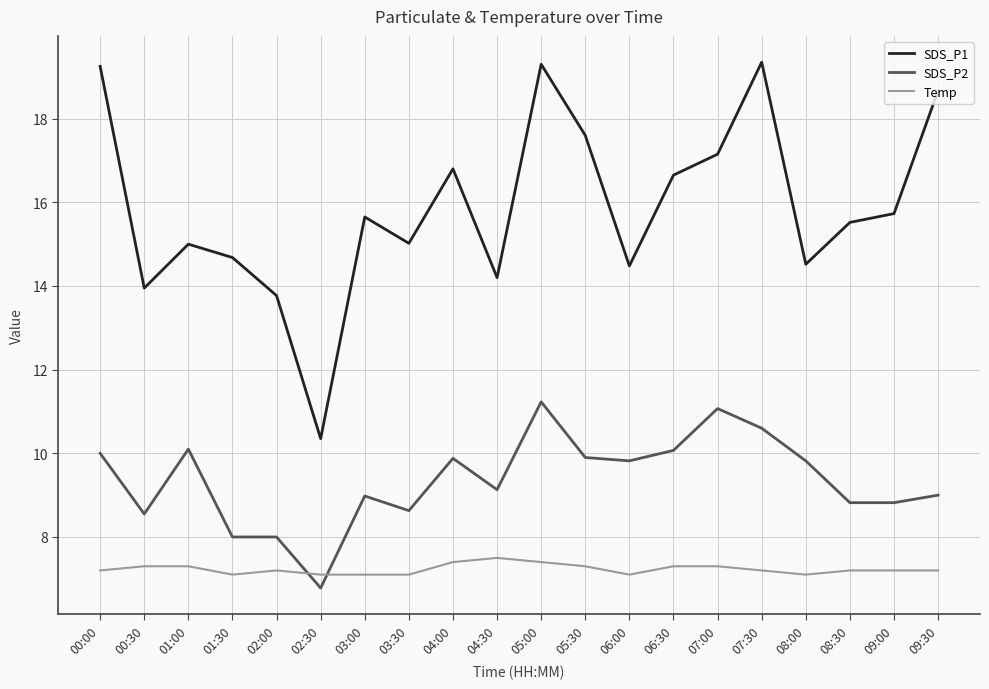

True or false: Temp has a value of 7.1 at 06:00.

True